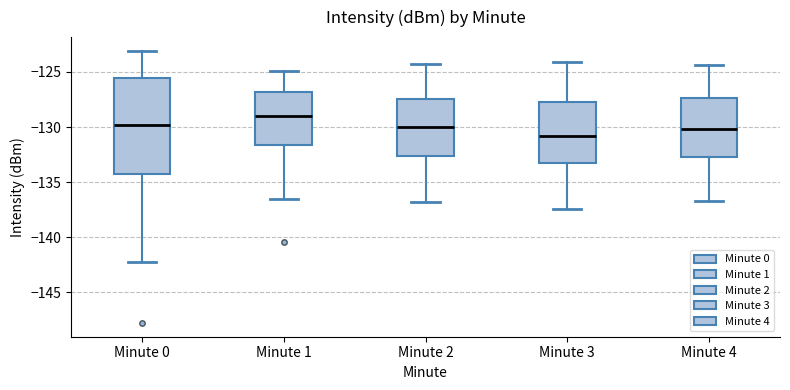

Which box has the highest median line?

Minute 1